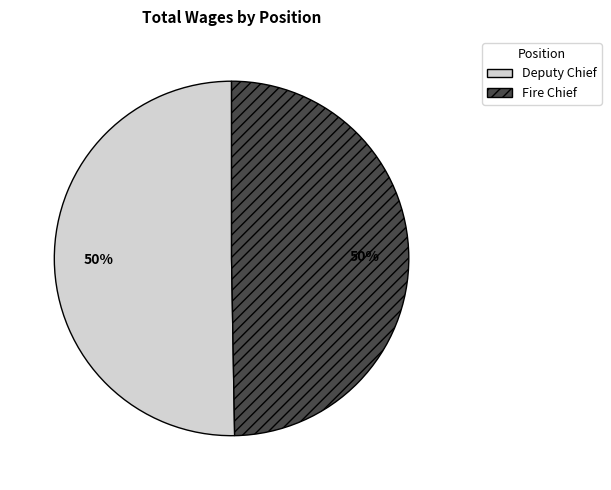

To the nearest percent, what portion does Deputy Chief represent?

50%